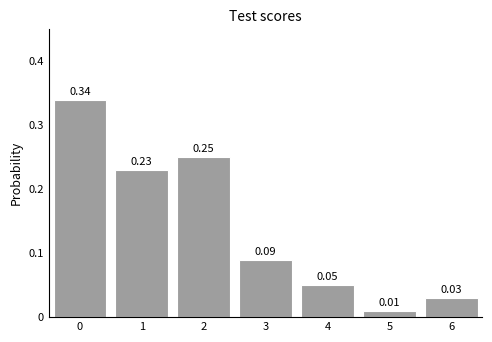

What is the sum of the values at 0 and 4?

0.4